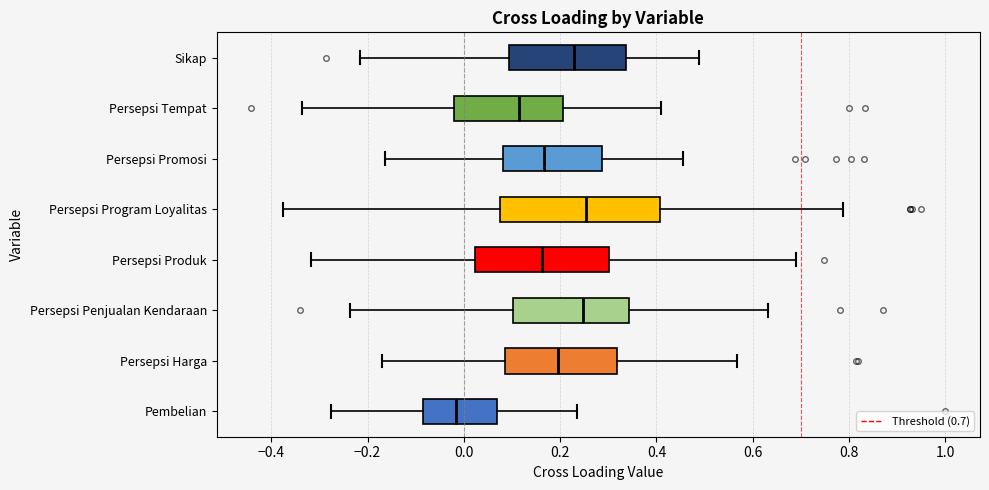

Reading bottom to top, transcribe this box plot: for each box, give where its median line is, the range the box spans, and where its two whiskers end, as read against the x-axis. The values are not printed on the chart, so give them approximately, as read against the axis.

Pembelian: median -0.02, box -0.08 to 0.06, whiskers -0.28 to 0.24
Persepsi Harga: median 0.20, box 0.08 to 0.32, whiskers -0.16 to 0.56
Persepsi Penjualan Kendaraan: median 0.24, box 0.10 to 0.34, whiskers -0.24 to 0.64
Persepsi Produk: median 0.16, box 0.02 to 0.30, whiskers -0.32 to 0.68
Persepsi Program Loyalitas: median 0.26, box 0.08 to 0.40, whiskers -0.38 to 0.78
Persepsi Promosi: median 0.16, box 0.08 to 0.28, whiskers -0.16 to 0.46
Persepsi Tempat: median 0.12, box -0.02 to 0.20, whiskers -0.34 to 0.42
Sikap: median 0.22, box 0.10 to 0.34, whiskers -0.22 to 0.48